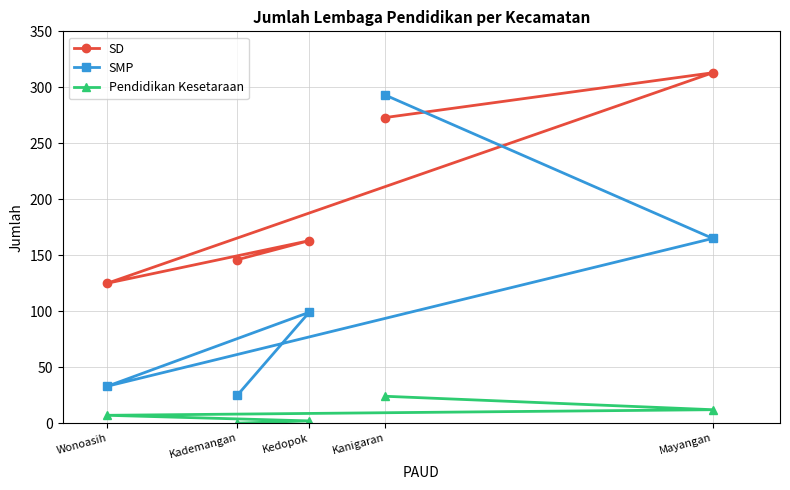

How many times do SD and SMP cross each other?

1